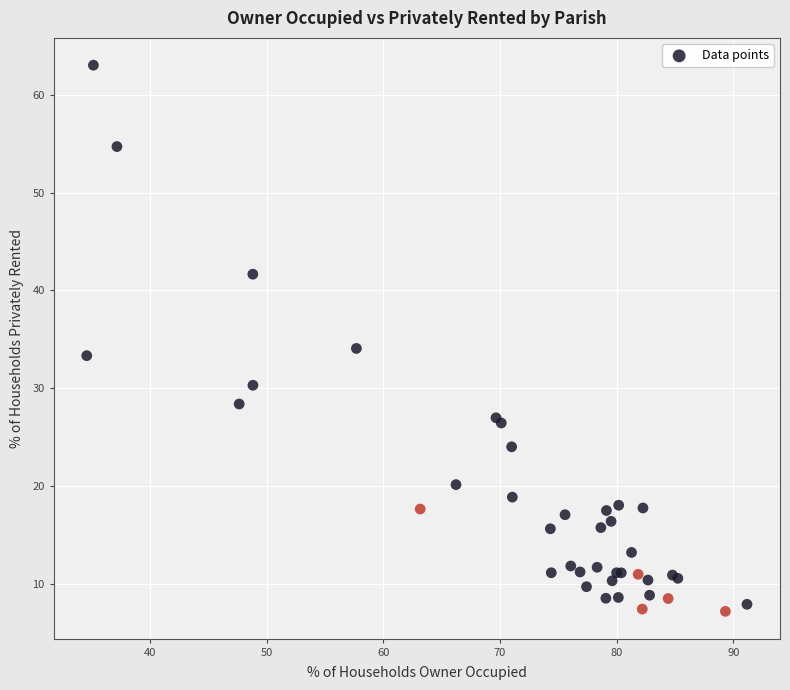

What Y value in the scatter plot is closest to 35?

34.1